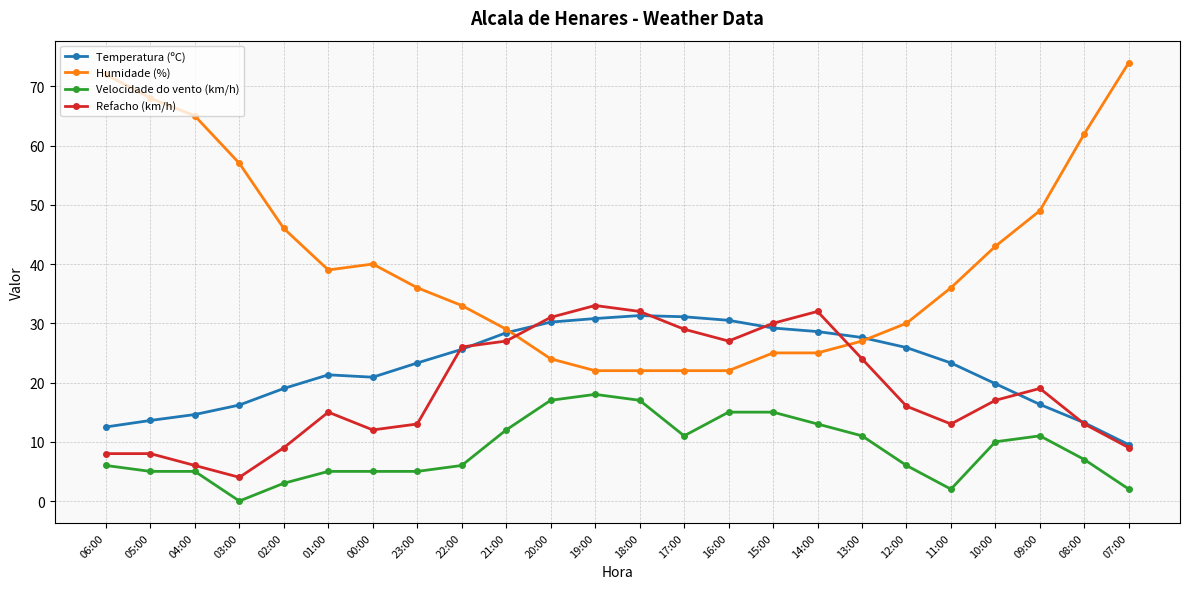

Is this an area chart (filled region under the line)?

No